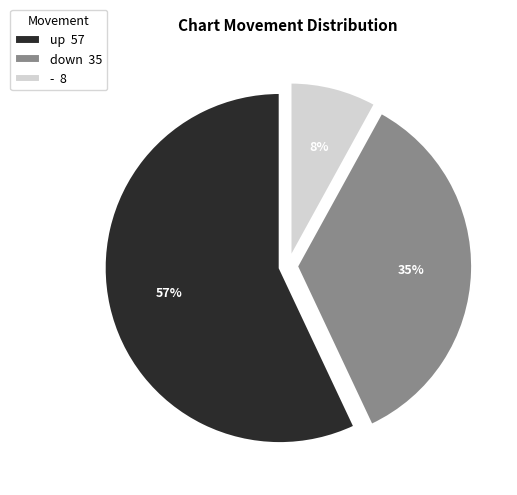

What is the smallest slice in the pie chart?

-